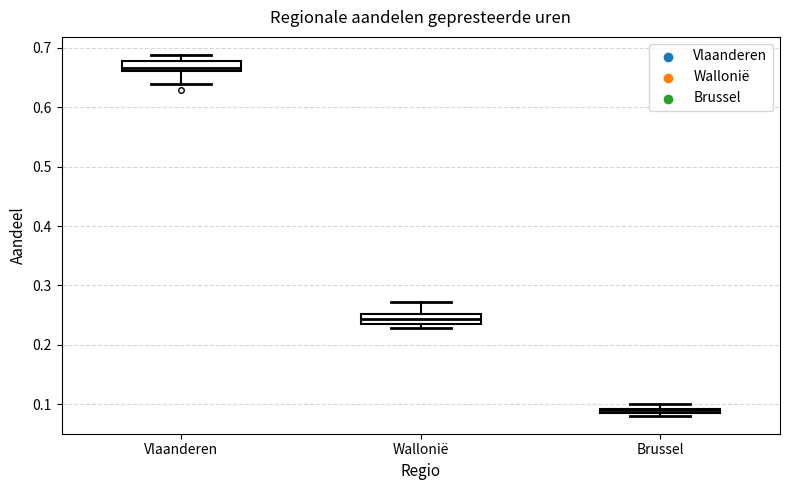

Which box has the lowest median line?

Brussel